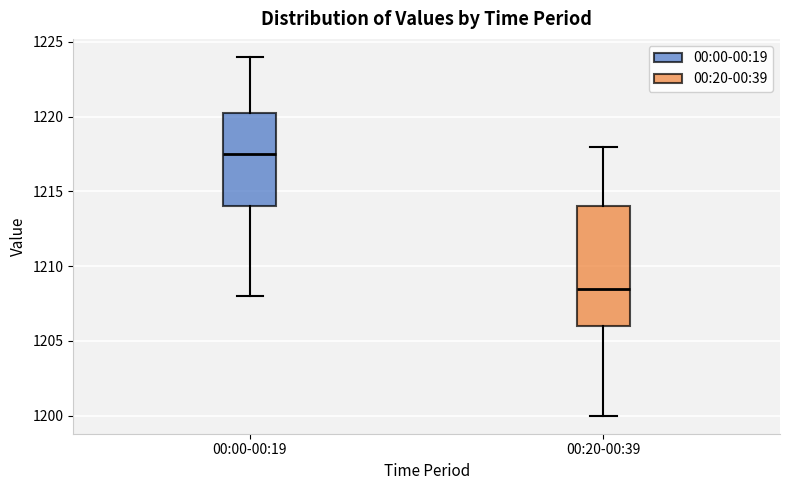

Reading left to right, read every box against the y-axis: the position of its median line, the range the box covers, and the ends of its whiskers. The values are not printed on the chart, so give them approximately, as read against the axis.

00:00-00:19: median 1217.5, box 1214.0 to 1220.5, whiskers 1208.0 to 1224.0
00:20-00:39: median 1208.5, box 1206.0 to 1214.0, whiskers 1200.0 to 1218.0